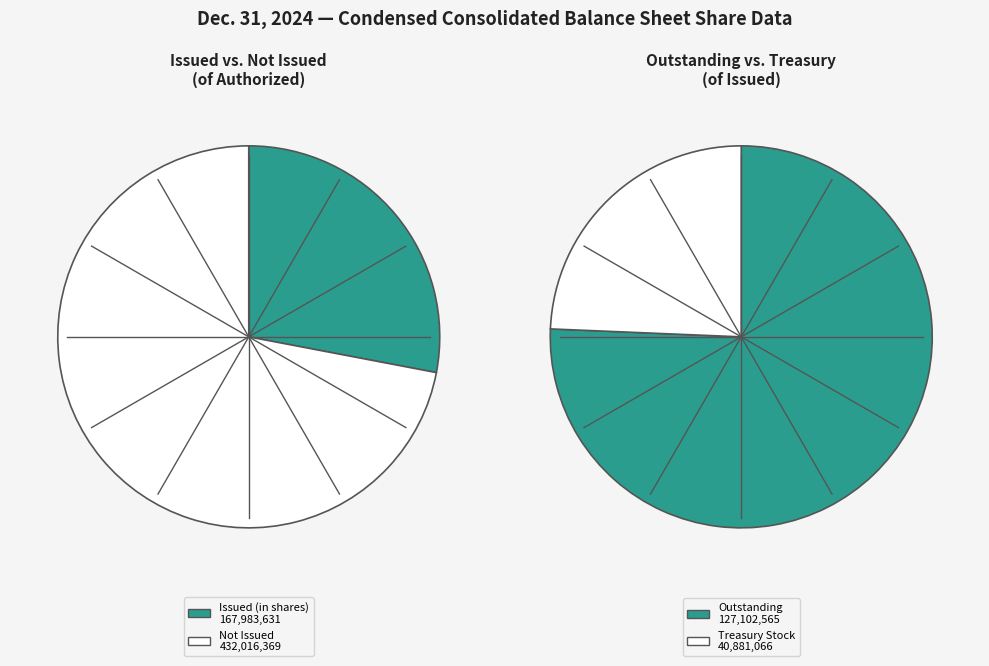

True or false: Common stock, authorized (in shares) accounts for 64% of the total.

True